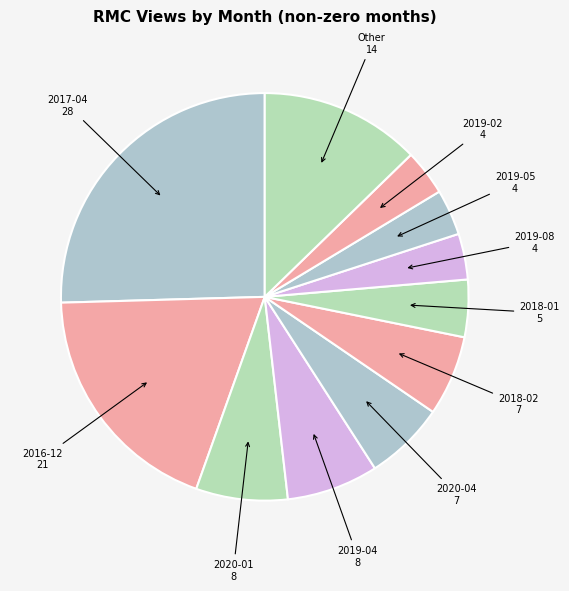

How many segments does this pie chart have?

11